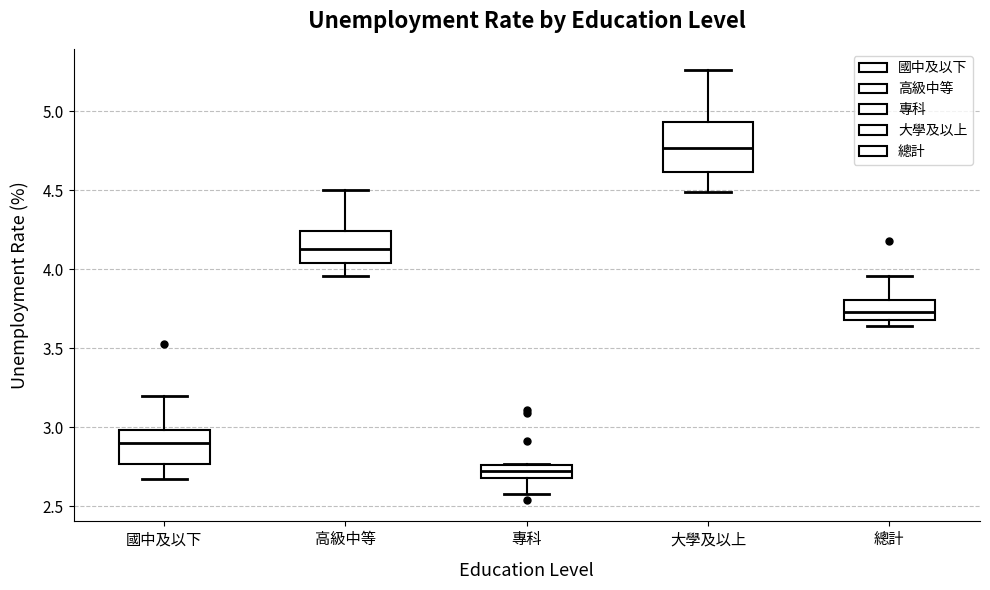

Where does the upper whisker of the box for 大學及以上 end on the y-axis? The values are not printed on the chart, so give them approximately, as read against the axis.

5.25